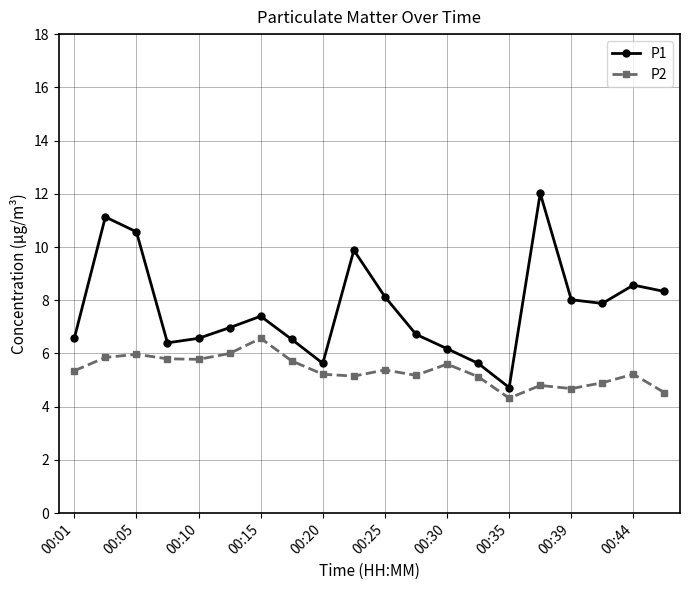

What is the sum of all P2 values?

107.2